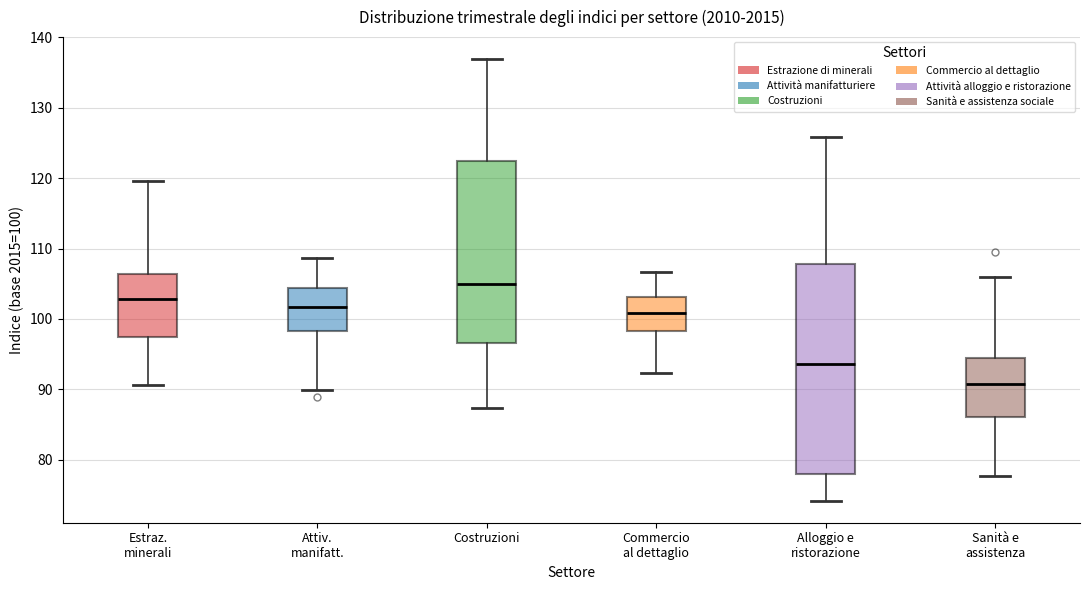

Where is the lower edge of the box for Costruzioni on the y-axis? The values are not printed on the chart, so give them approximately, as read against the axis.

97